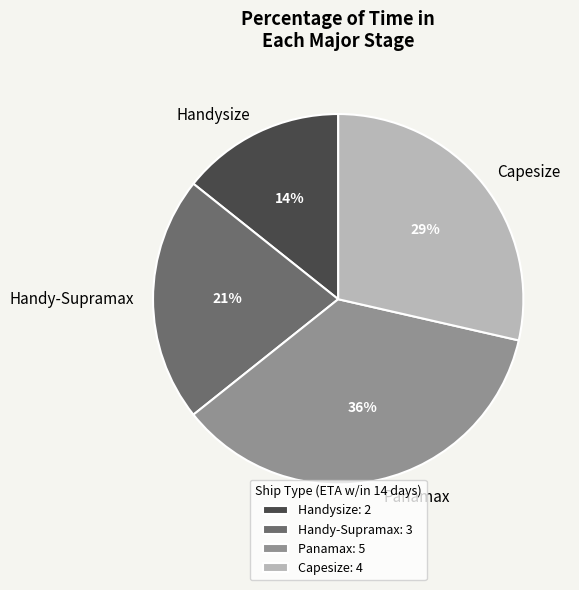

Approximately how many times larger is the value at Capesize compared to Panamax?

0.8